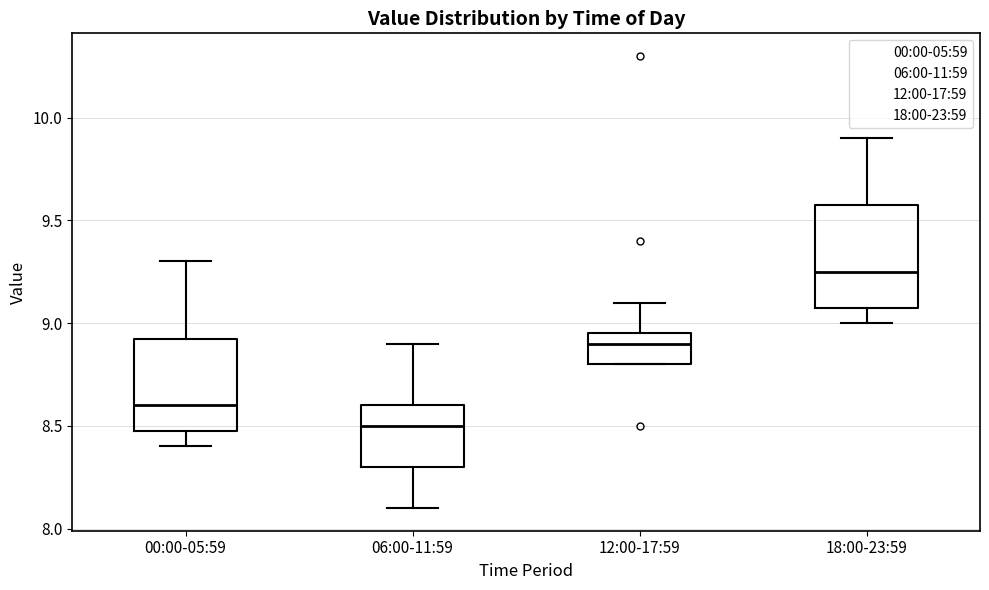

Reading left to right, transcribe this box plot: for each box, give where its median line is, the range the box spans, and where its two whiskers end, as read against the y-axis. The values are not printed on the chart, so give them approximately, as read against the axis.

00:00-05:59: median 8.60, box 8.50 to 8.95, whiskers 8.40 to 9.30
06:00-11:59: median 8.50, box 8.30 to 8.60, whiskers 8.10 to 8.90
12:00-17:59: median 8.90, box 8.80 to 8.95, whiskers 8.80 to 9.10
18:00-23:59: median 9.25, box 9.10 to 9.60, whiskers 9.00 to 9.90